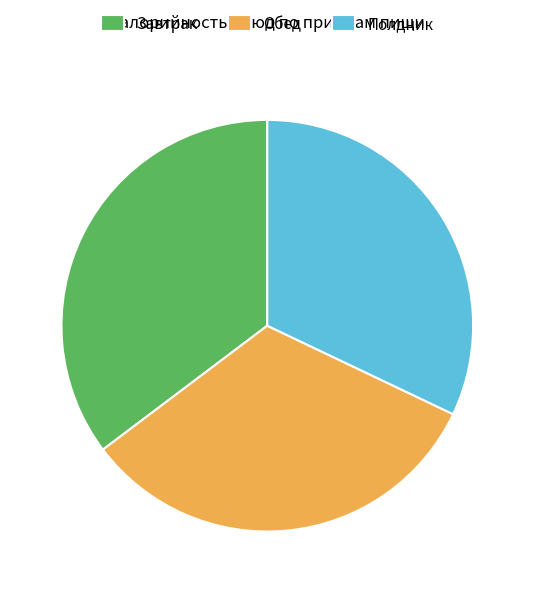

Which slice is the largest?

Завтрак